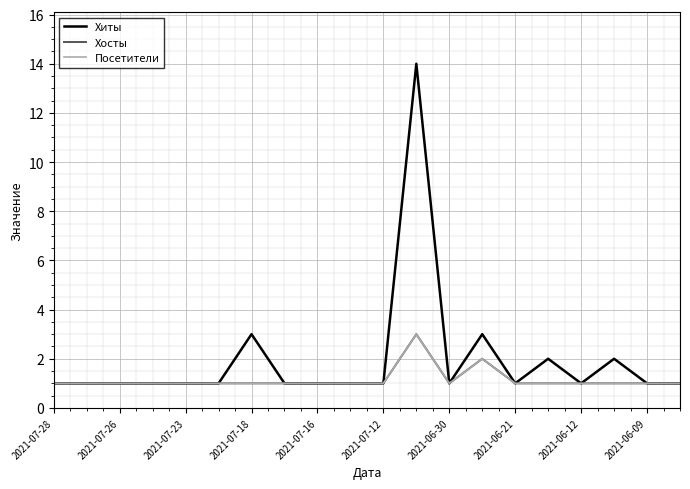

Does the chart display data point markers on the line(s)?

No